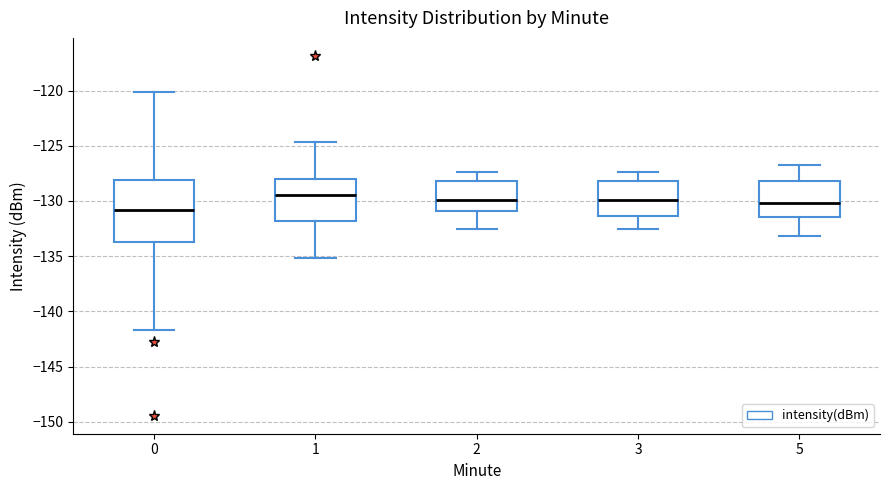

Reading left to right, read every box against the y-axis: the position of its median line, the range the box covers, and the ends of its whiskers. The values are not printed on the chart, so give them approximately, as read against the axis.

0: median -131.0, box -133.5 to -128.0, whiskers -141.5 to -120.0
1: median -129.5, box -132.0 to -128.0, whiskers -135.0 to -124.5
2: median -130.0, box -131.0 to -128.0, whiskers -132.5 to -127.5
3: median -130.0, box -131.5 to -128.0, whiskers -132.5 to -127.5
5: median -130.0, box -131.5 to -128.0, whiskers -133.0 to -126.5